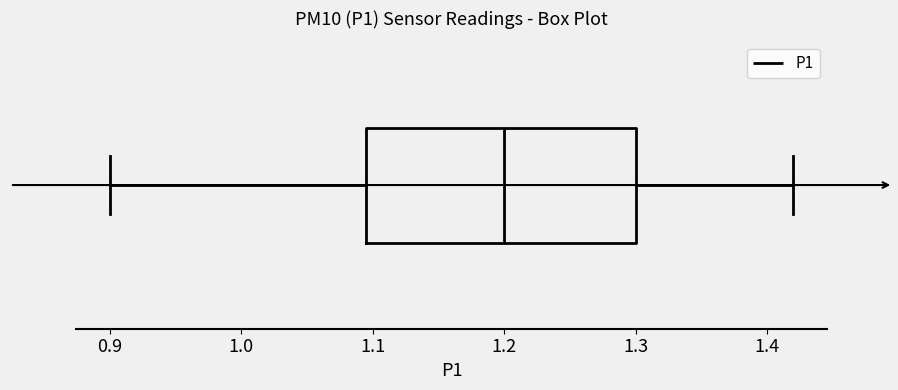

Where is the left edge of the box on the x-axis? The values are not printed on the chart, so give them approximately, as read against the axis.

1.10